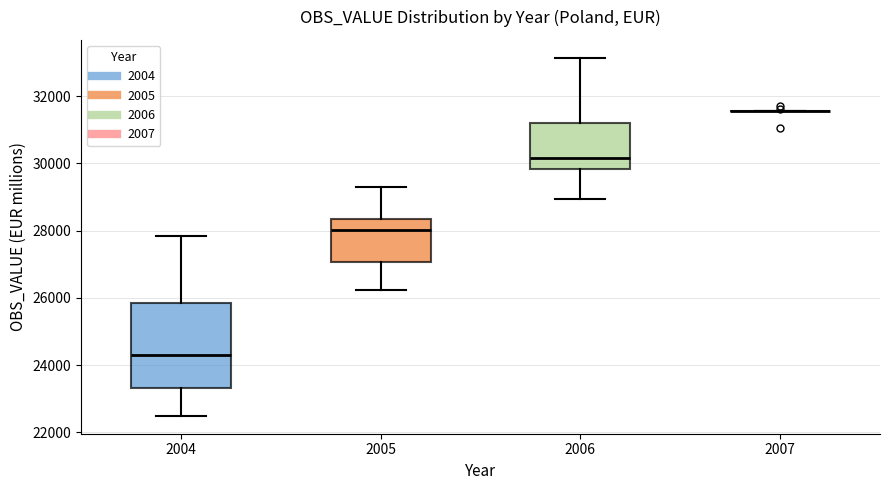

Reading left to right, read every box against the y-axis: the position of its median line, the range the box covers, and the ends of its whiskers. The values are not printed on the chart, so give them approximately, as read against the axis.

2004: median 24200, box 23400 to 25800, whiskers 22400 to 27800
2005: median 28000, box 27000 to 28400, whiskers 26200 to 29400
2006: median 30200, box 29800 to 31200, whiskers 29000 to 33200
2007: box collapsed to a line at 31600, whiskers 31600 to 31600